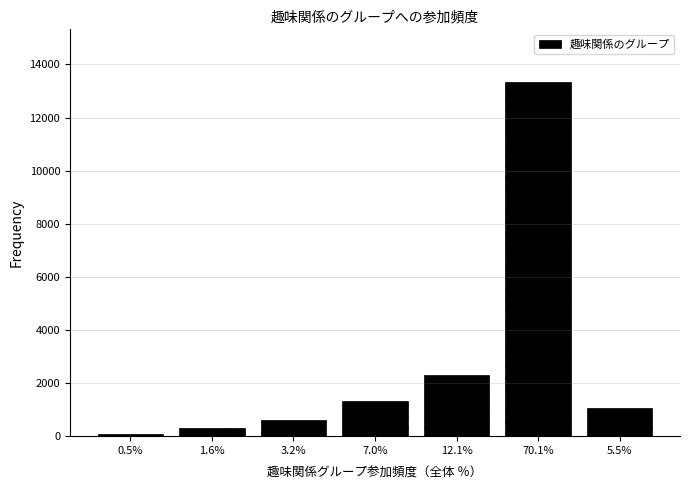

Reading left to right, list all the values displayed in this chart.

0.5%=95	1.6%=299	3.2%=607	7.0%=1335	12.1%=2308	70.1%=13323	5.5%=1047